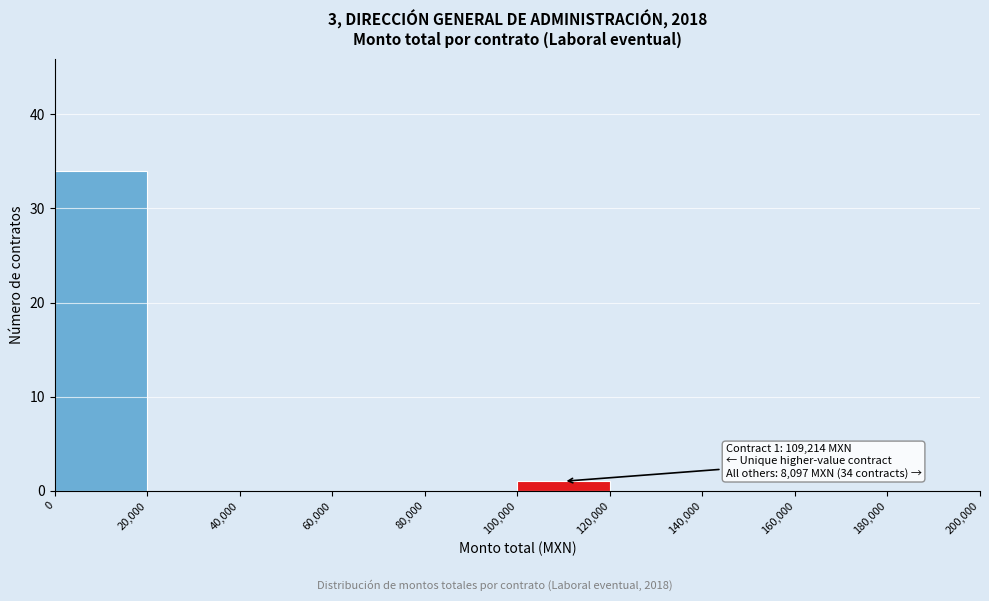

Over which range of the x-axis is the bar tallest?

0 to 20,000